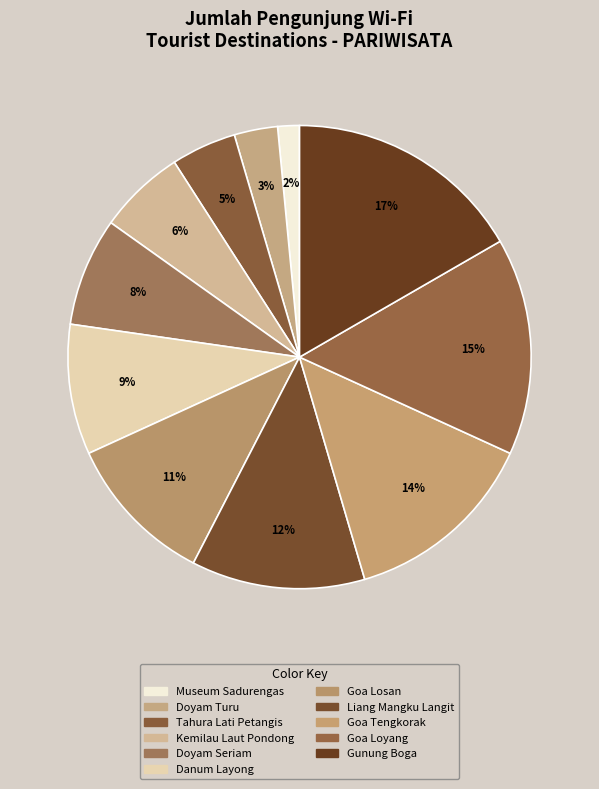

Count the number of slices in the pie.

11